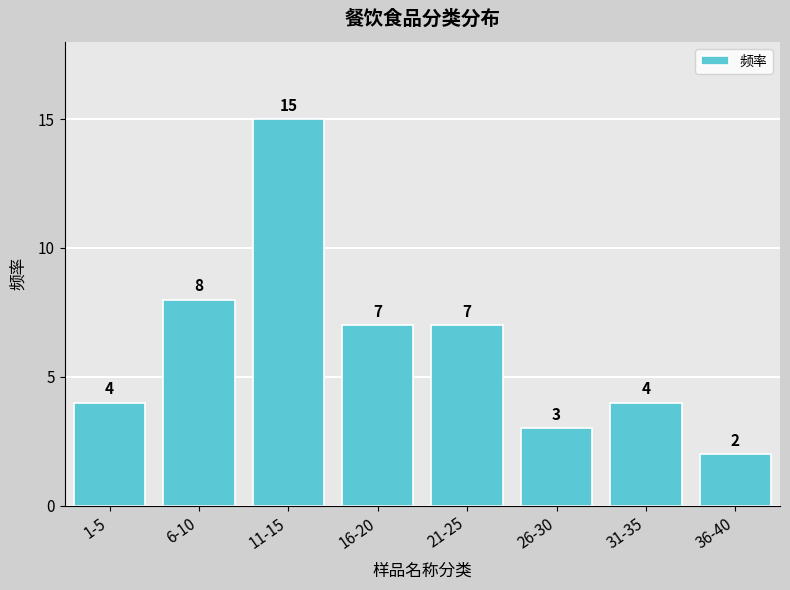

Reading right to left, list all the values displayed in this chart.

2	4	3	7	7	15	8	4